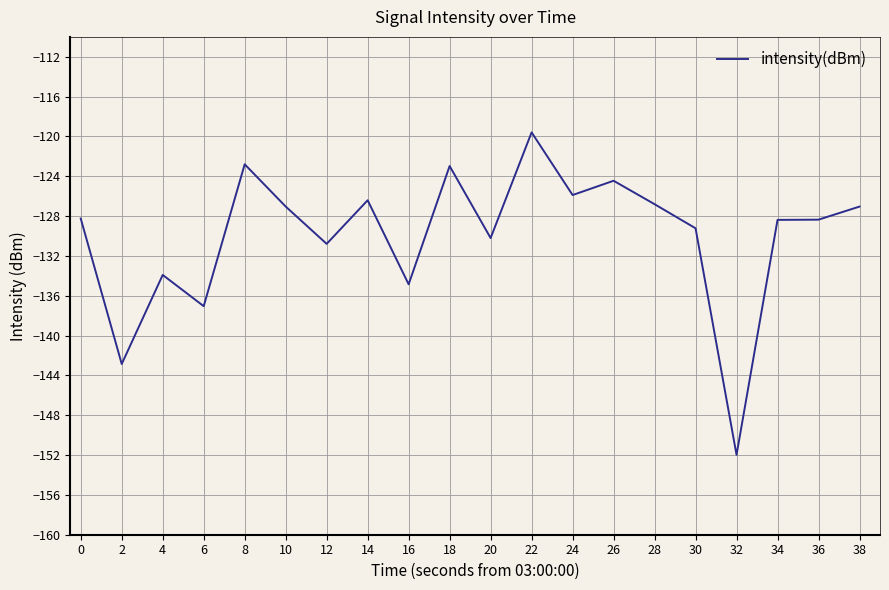

True or false: the data has more than 0 interior local peaks.

True